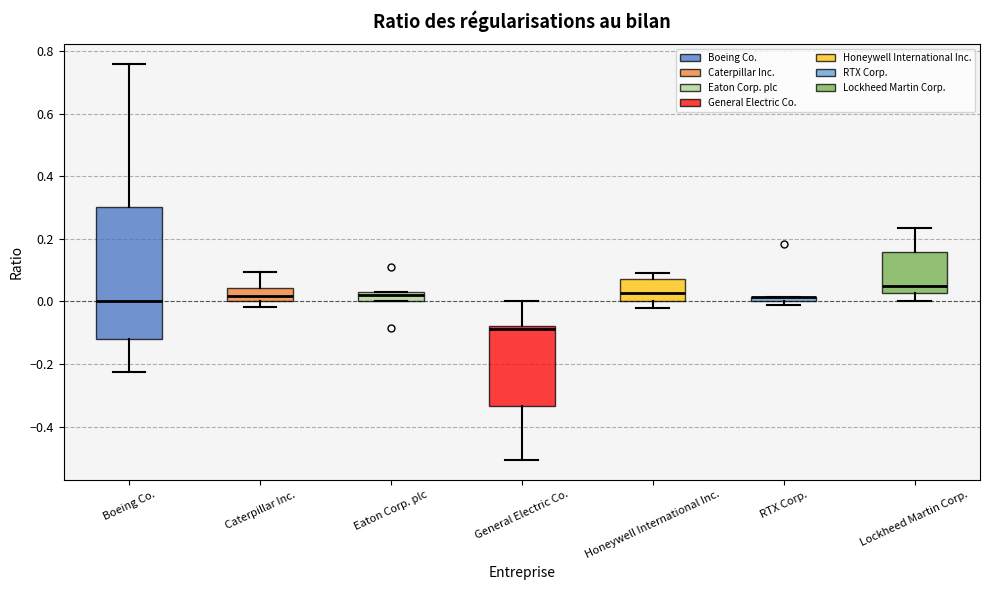

Where is the upper edge of the box for Boeing Co. on the y-axis? The values are not printed on the chart, so give them approximately, as read against the axis.

0.30